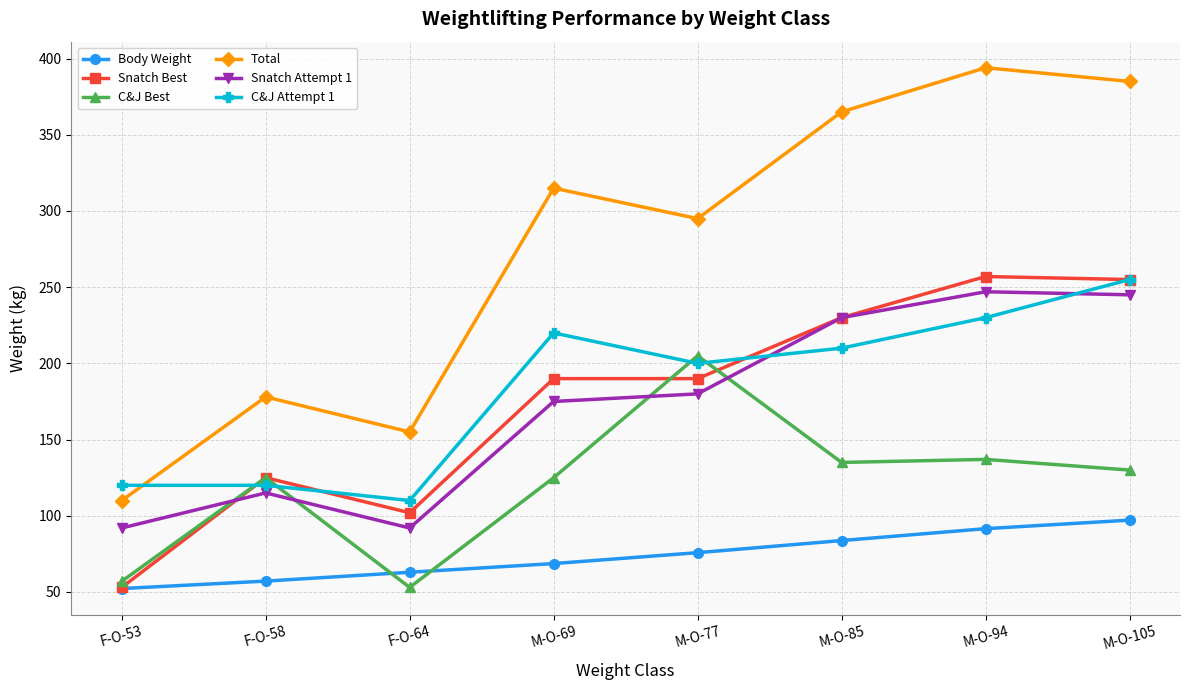

Is it true that C&J Attempt 1 equals 80.5 at M-O-77?

False